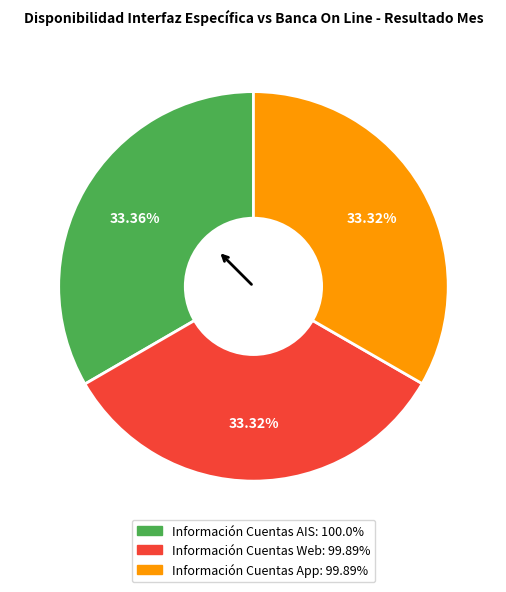

Is there any slice that represents more than half of the pie?

No